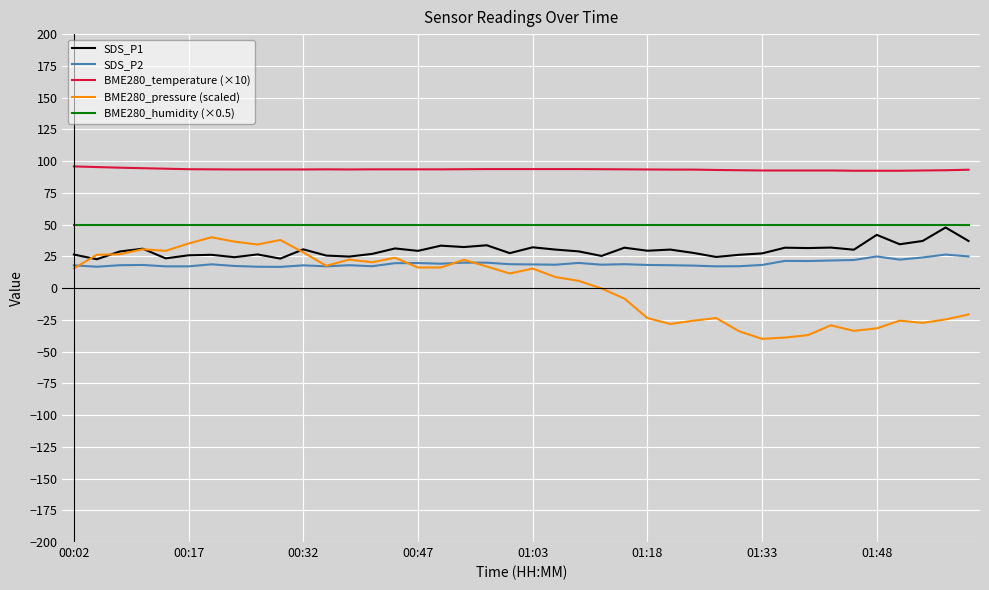

What is the lowest value of the BME280_temperature (×10) series?

92.4